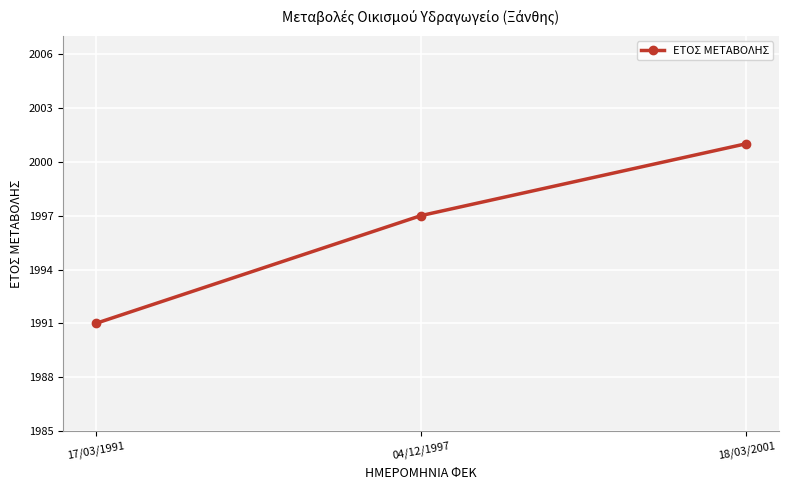

How many distinct data groups are displayed?

1